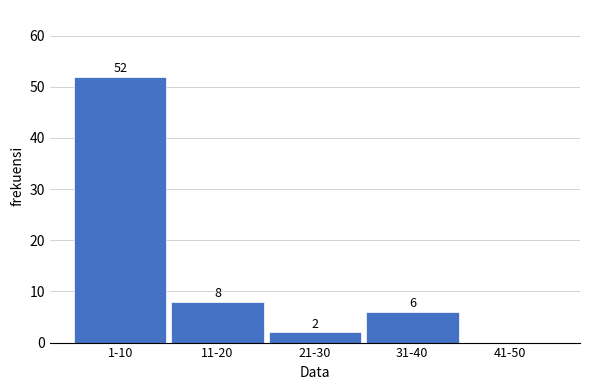

Reading left to right, extract all data points from this chart.

1-10=52	11-20=8	21-30=2	31-40=6	41-50=0